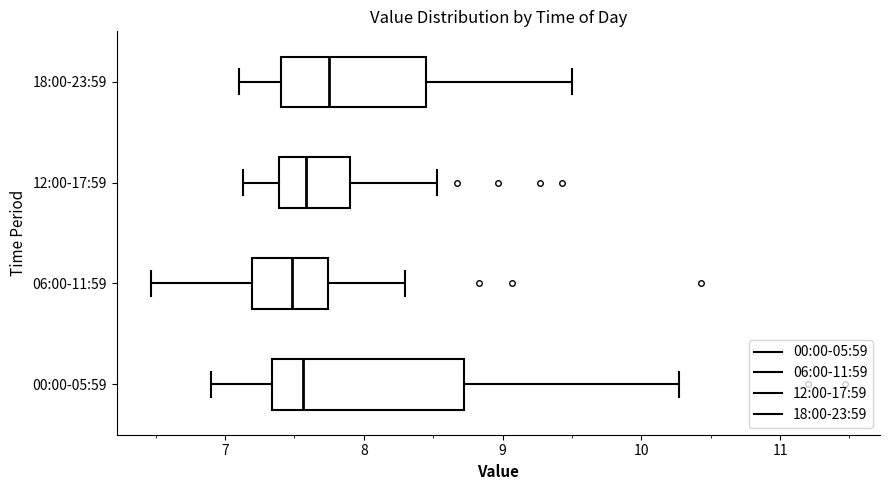

Where does the left whisker of the box for 12:00-17:59 end on the x-axis? The values are not printed on the chart, so give them approximately, as read against the axis.

7.1